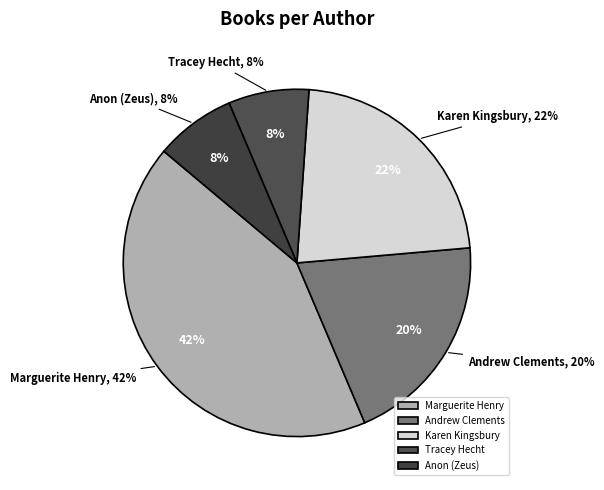

What is the largest slice in the pie chart?

Marguerite Henry